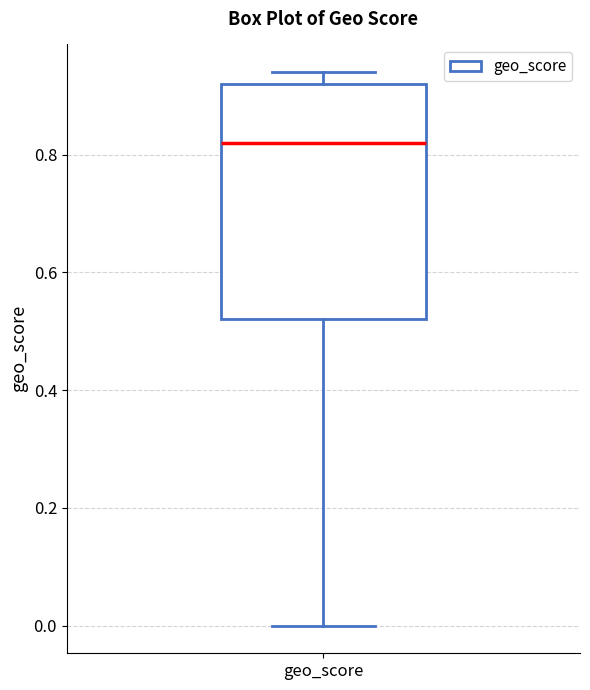

Where does the median line of the box for geo_score sit on the y-axis? The values are not printed on the chart, so give them approximately, as read against the axis.

0.82